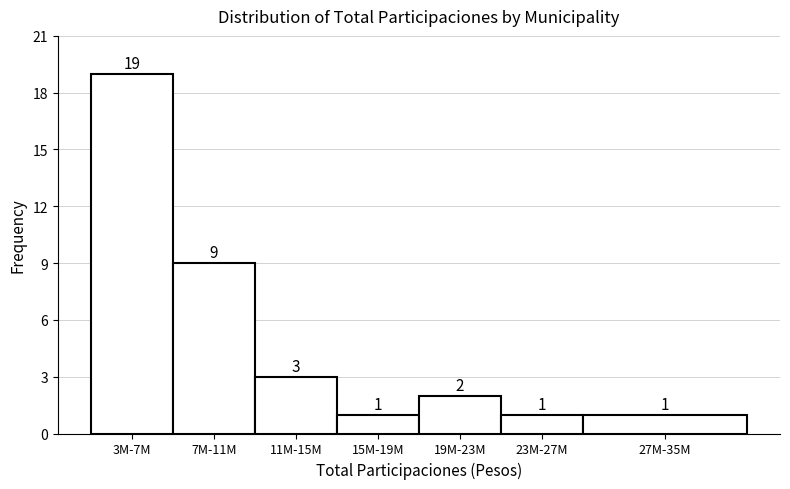

Reading right to left, what are all the values shown in this chart?

27M-35M=1	23M-27M=1	19M-23M=2	15M-19M=1	11M-15M=3	7M-11M=9	3M-7M=19